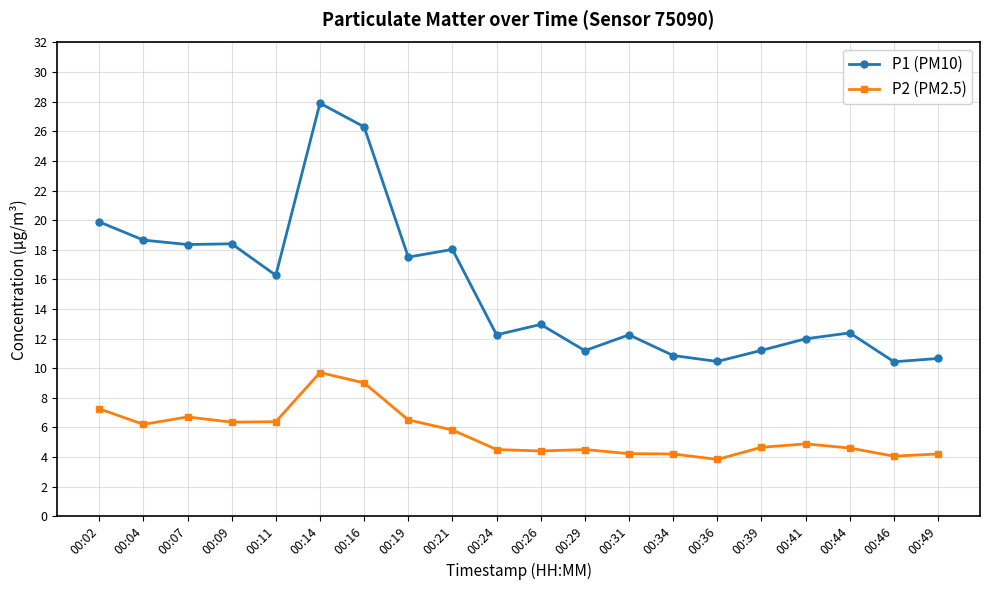

List the series in order of their peak value, highest first.

P1 (PM10), P2 (PM2.5)